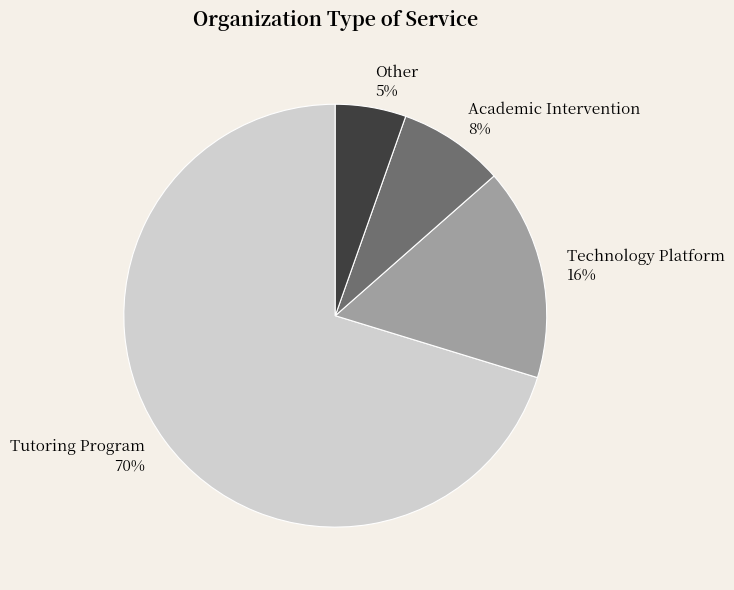

To the nearest percent, what percentage of the pie is Other?

5%